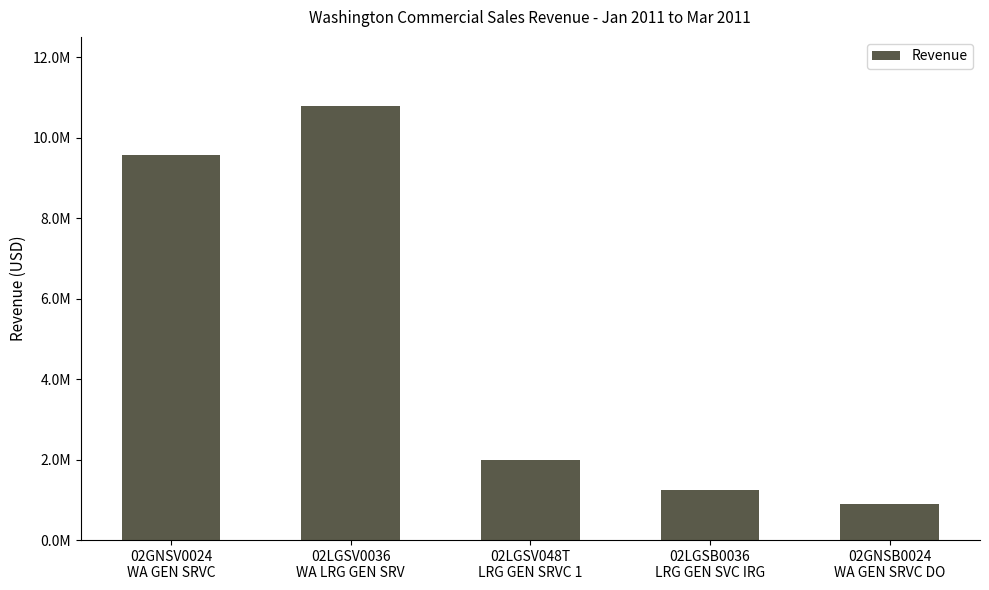

Are the bars horizontal?

No